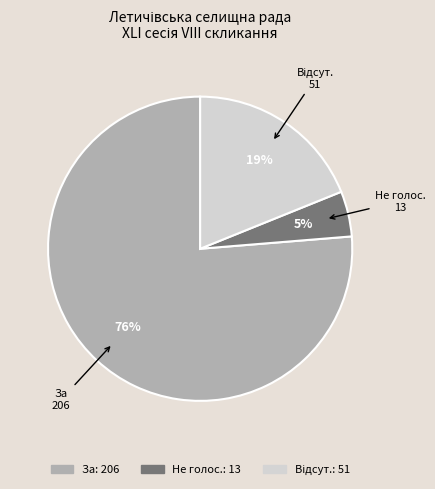

Which category has the biggest portion of the pie?

За